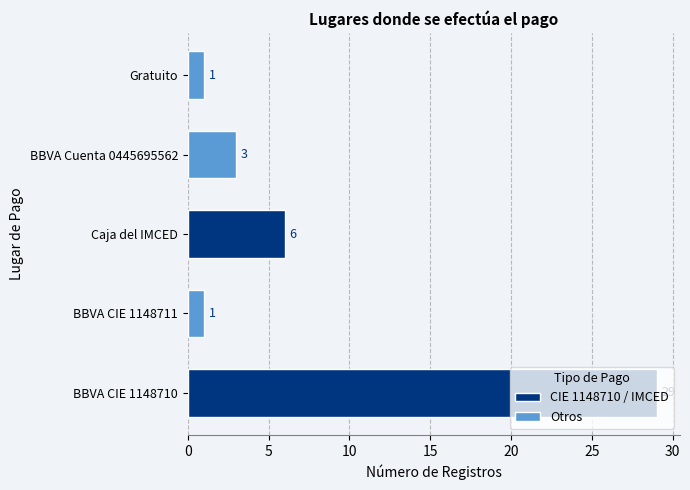

What is the approximate value at BBVA CIE 1148710?

29